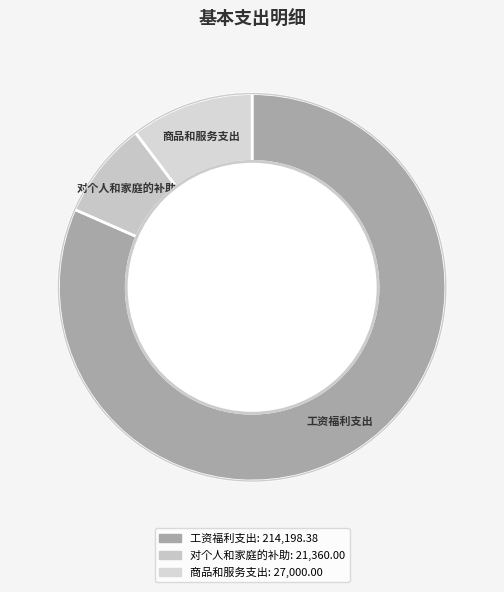

True or false: 对个人和家庭的补助 accounts for 3% of the total.

False